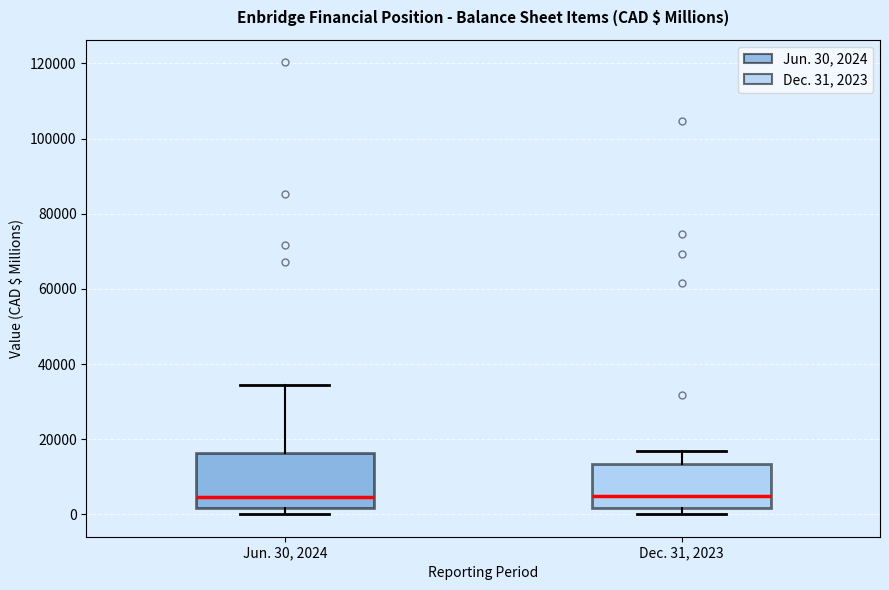

Reading left to right, transcribe this box plot: for each box, give where its median line is, the range the box spans, and where its two whiskers end, as read against the y-axis. The values are not printed on the chart, so give them approximately, as read against the axis.

Jun. 30, 2024: median 4000, box 2000 to 16000, whiskers 0 to 34000
Dec. 31, 2023: median 6000, box 2000 to 14000, whiskers 0 to 16000